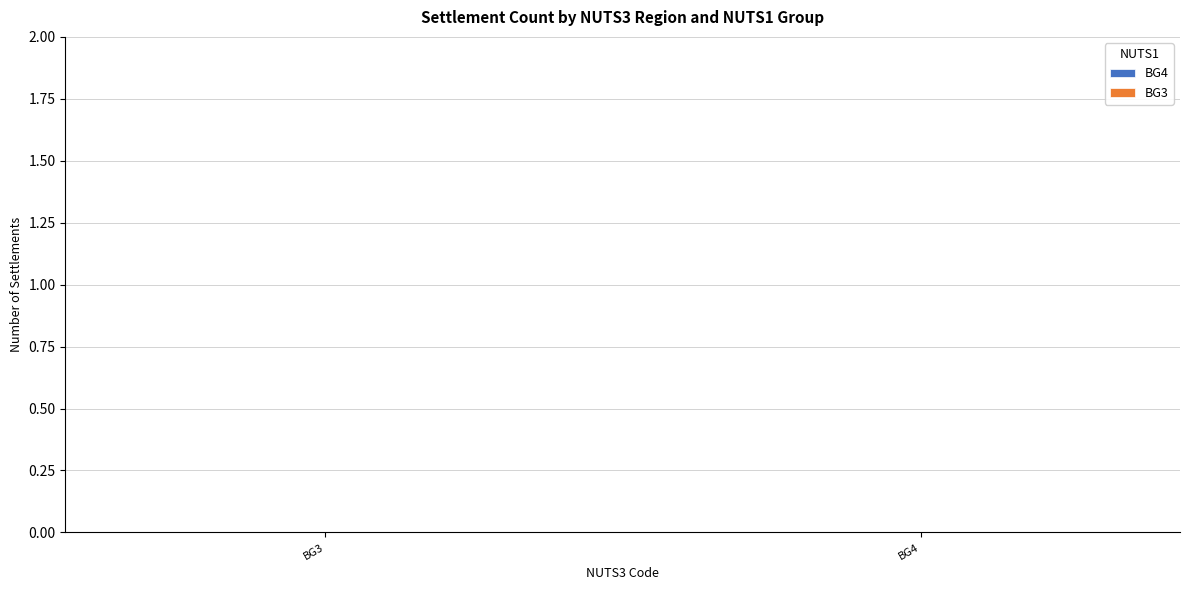

The value of BG4 at BG332 is 9. True or false?

False